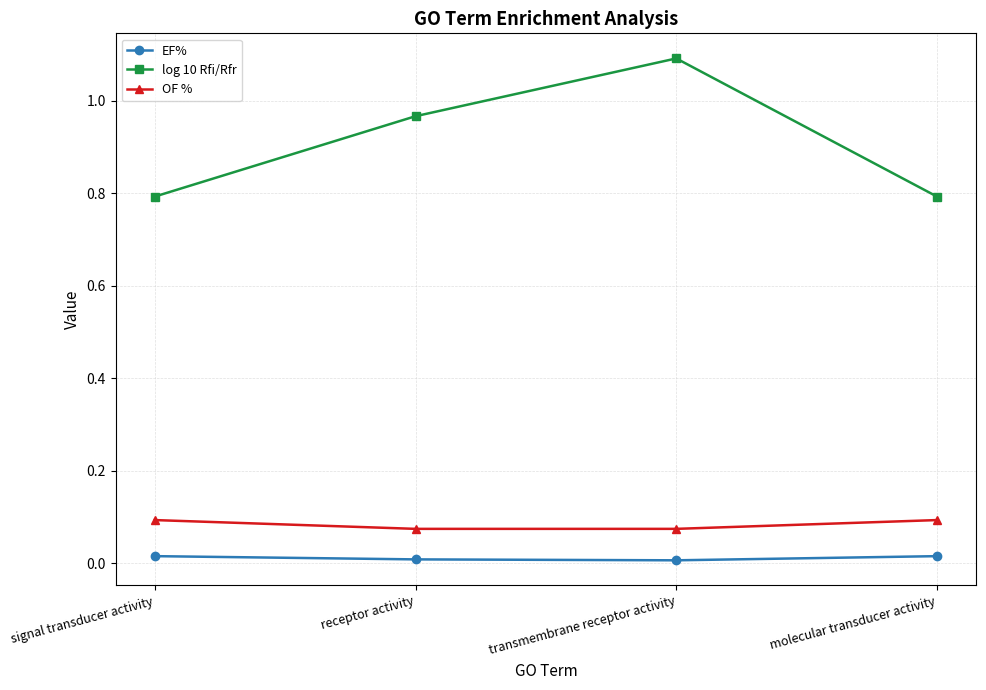

Does the chart display data point markers on the line(s)?

Yes